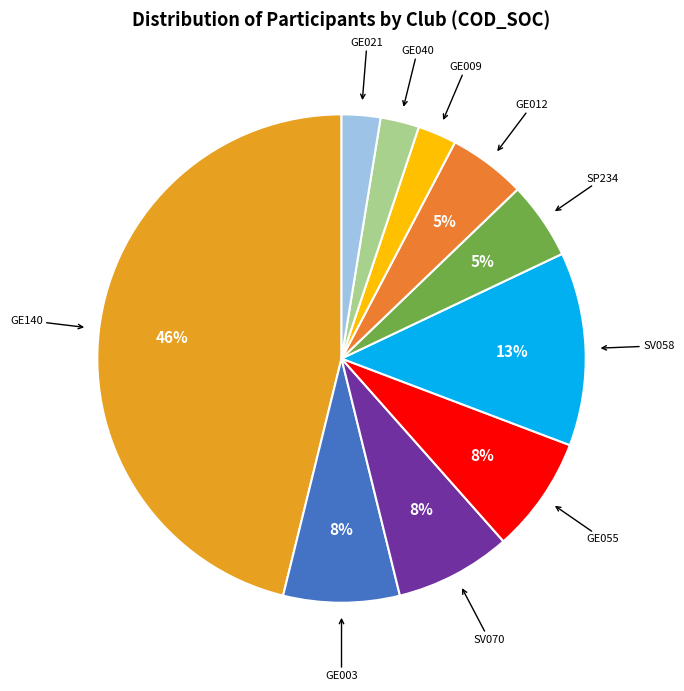

True or false: SV058 accounts for 21% of the total.

False